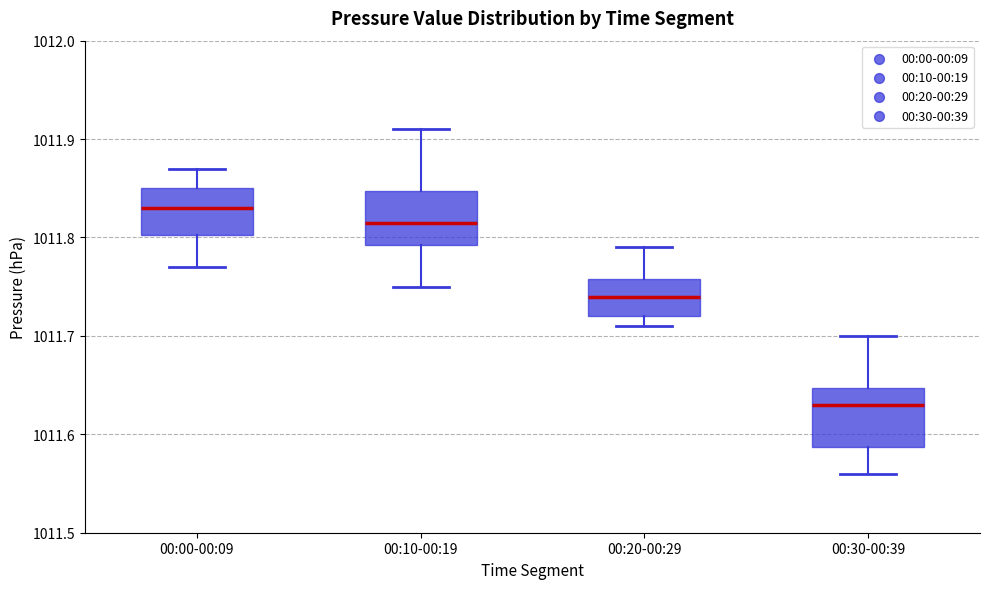

Which box has the lowest median line?

00:30-00:39